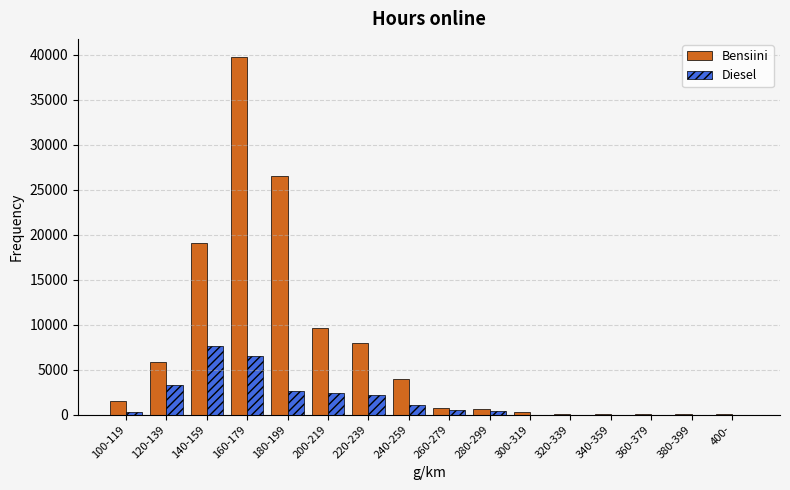

Where is Bensiini nearest to the value 19897?

140-159